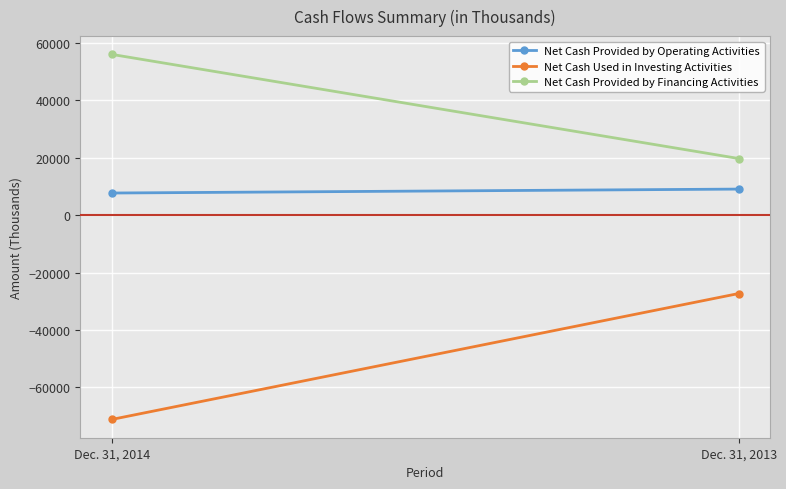

List the series in order of their overall mean, highest first.

Net Cash Provided by Financing Activities, Net Cash Provided by Operating Activities, Net Cash Used in Investing Activities